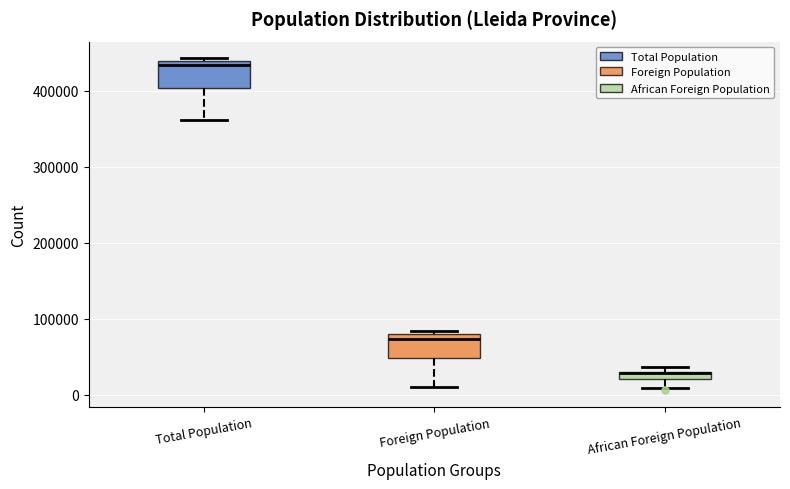

Where is the upper edge of the box for Foreign Population on the y-axis? The values are not printed on the chart, so give them approximately, as read against the axis.

80000